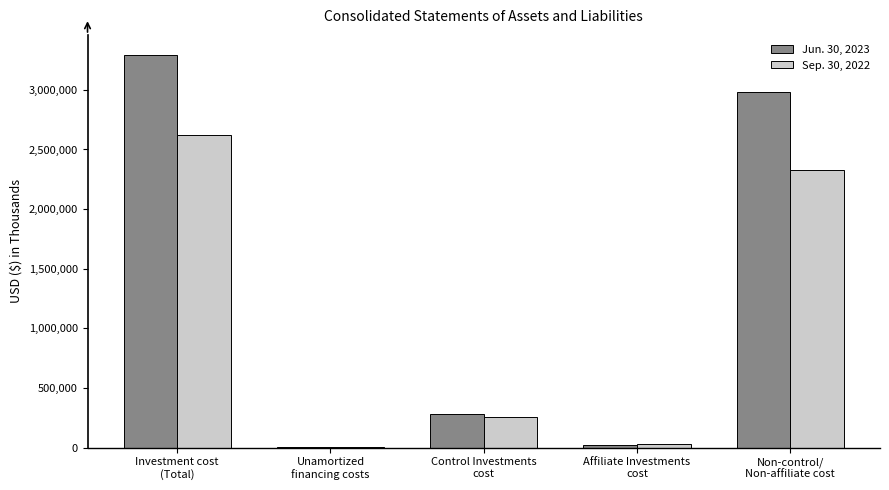

What is the difference between the Sep. 30, 2022 values at Investment cost
(Total) and Unamortized
financing costs?

2612734